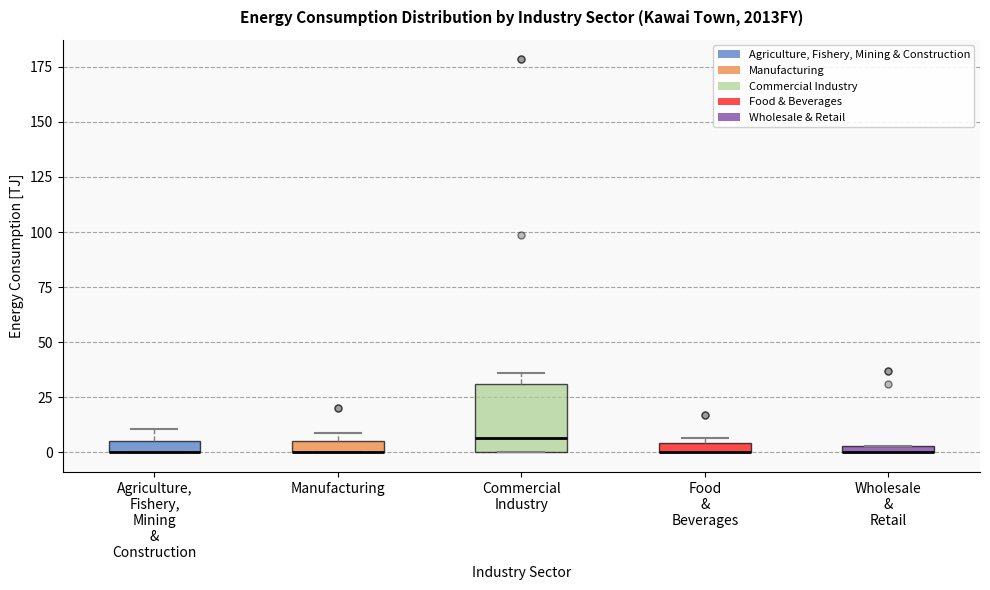

Comparing the boxes themselves (not the whiskers), which one is the tallest?

Commercial Industry